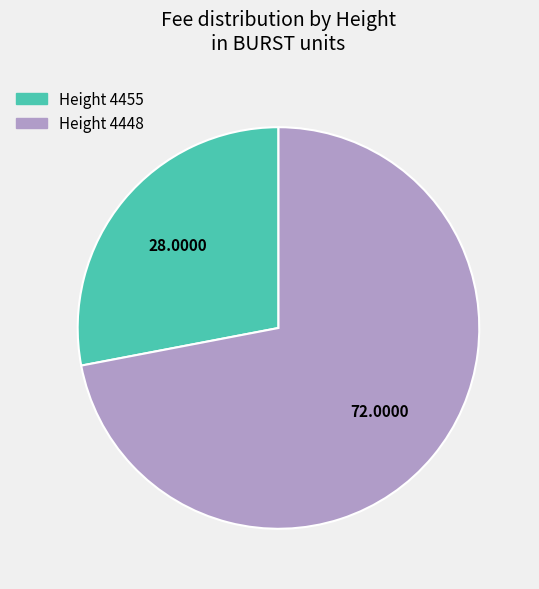

Rank the categories by value from highest to lowest.

Height 4448, Height 4455